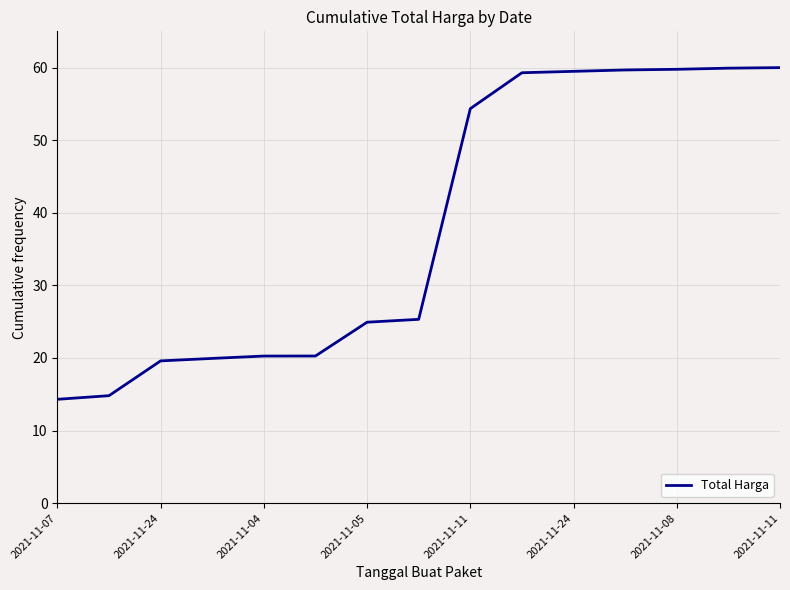

What is the difference between the maximum and minimum values?

45.7